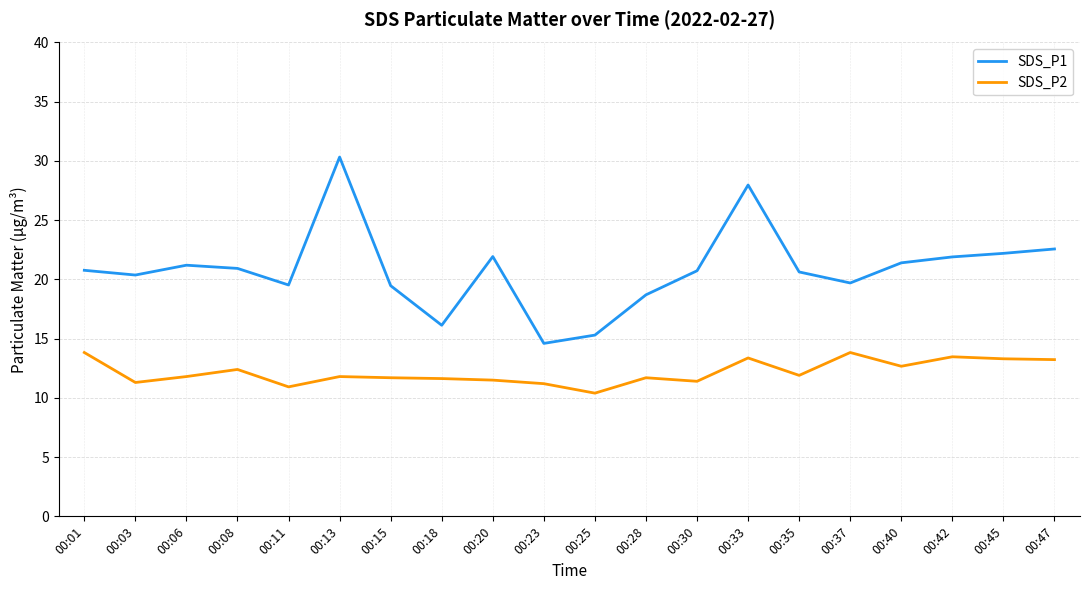

What value does the SDS_P2 series have at 00:47?

13.2